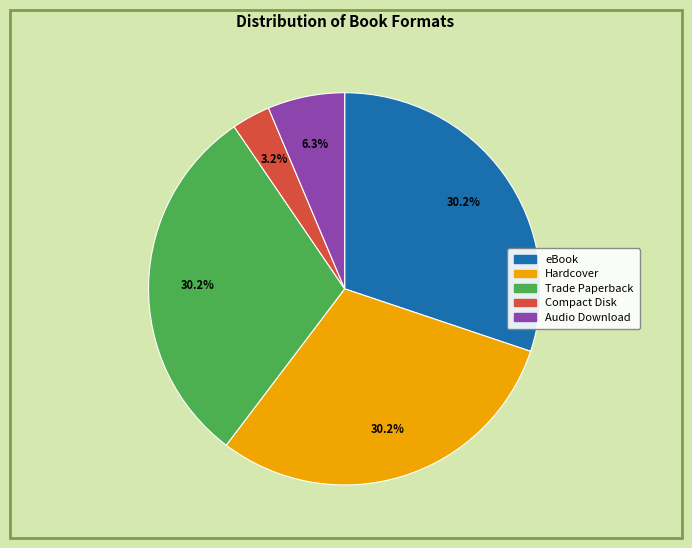

Combined, do Hardcover and eBook account for over 50%?

Yes